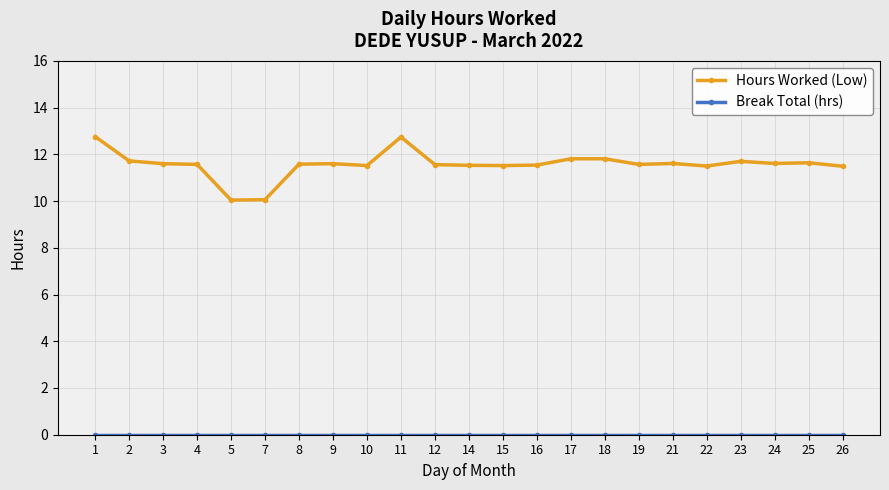

What is the average value of the Hours Worked (Low) series?

11.6